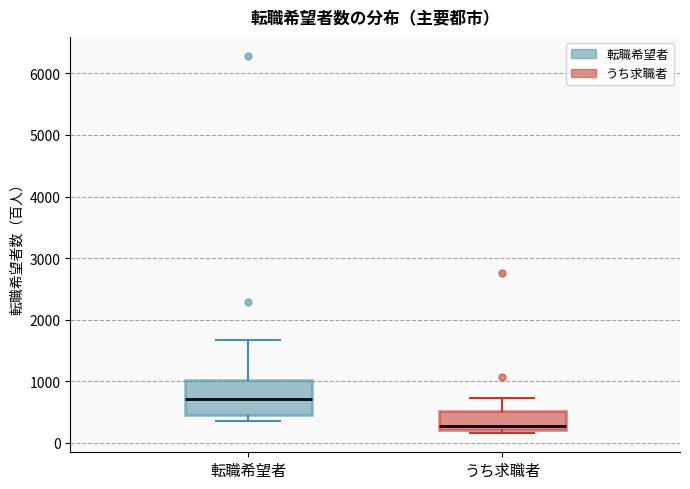

Comparing the boxes themselves (not the whiskers), which one is the tallest?

転職希望者